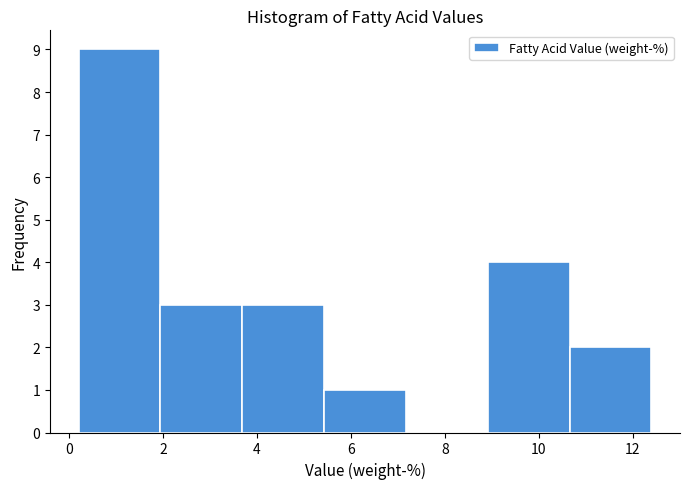

Reading left to right, list every bar in this chart as the range it spans on the x-axis followed by its height. Neither the bar edges nor the heights are printed on the chart, so give them approximately, as read against the axes.

0.2 to 2.0: 9
2.0 to 3.6: 3
3.6 to 5.4: 3
5.4 to 7.2: 1
7.2 to 9.0: 0
9.0 to 10.6: 4
10.6 to 12.4: 2